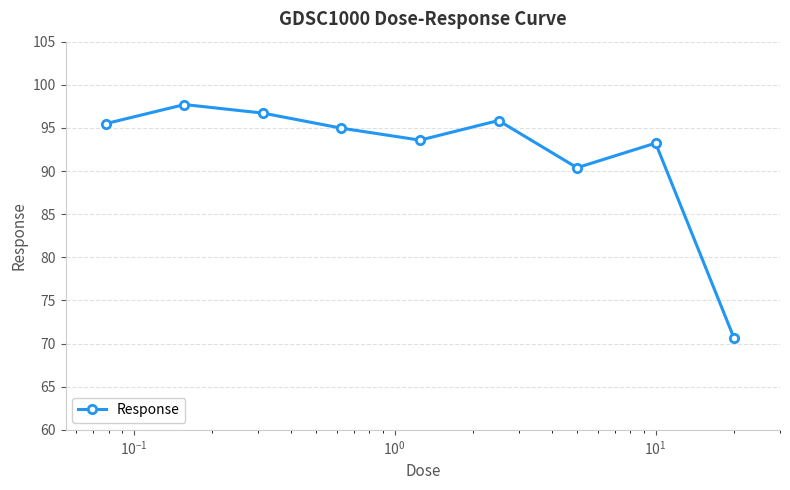

What is the value of the 4th point from the left?

95.0